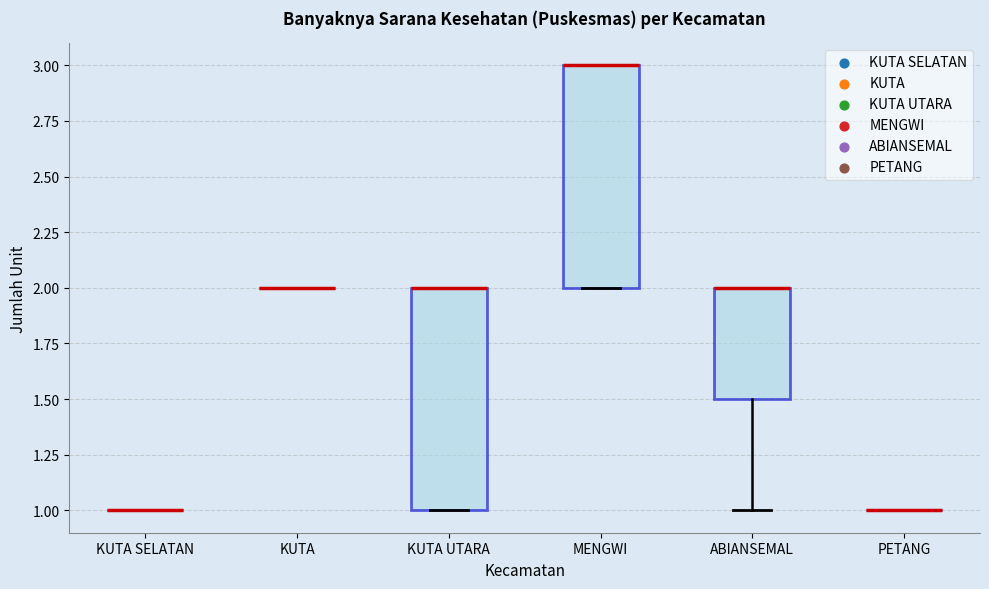

Reading left to right, transcribe this box plot: for each box, give where its median line is, the range the box spans, and where its two whiskers end, as read against the y-axis. The values are not printed on the chart, so give them approximately, as read against the axis.

KUTA SELATAN: box collapsed to a line at 1.0, whiskers 1.0 to 1.0
KUTA: box collapsed to a line at 2.0, whiskers 2.0 to 2.0
KUTA UTARA: median 2.0 (drawn on the box's upper edge), box 1.0 to 2.0, whiskers 1.0 to 2.0
MENGWI: median 3.0 (drawn on the box's upper edge), box 2.0 to 3.0, whiskers 2.0 to 3.0
ABIANSEMAL: median 2.0 (drawn on the box's upper edge), box 1.5 to 2.0, whiskers 1.0 to 2.0
PETANG: box collapsed to a line at 1.0, whiskers 1.0 to 1.0